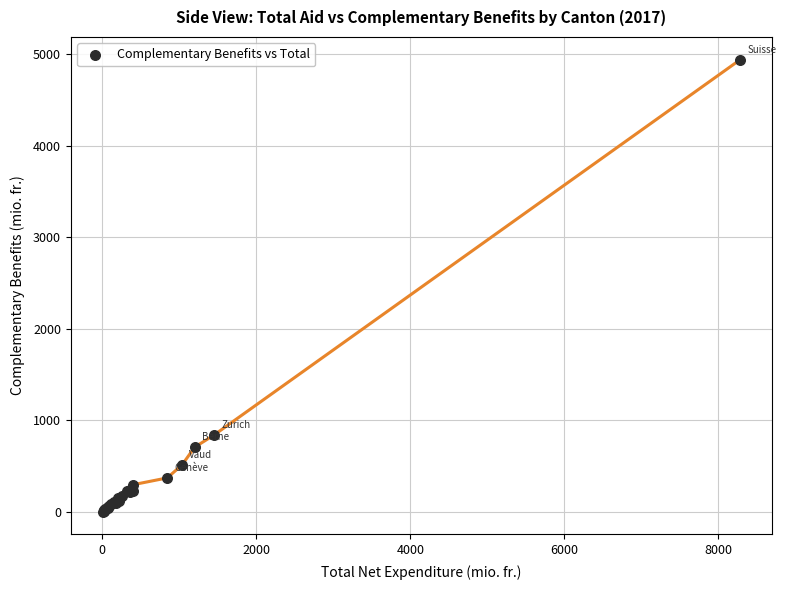

What Y value in the scatter plot is closest to 2472?

842.0